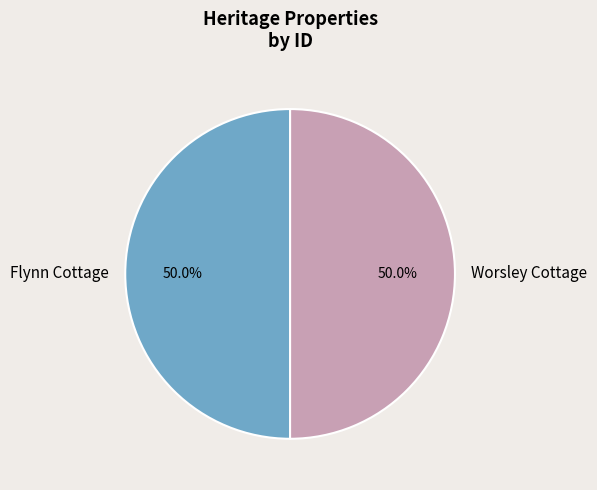

What percentage do Flynn Cottage and Worsley Cottage together represent?

100.0%